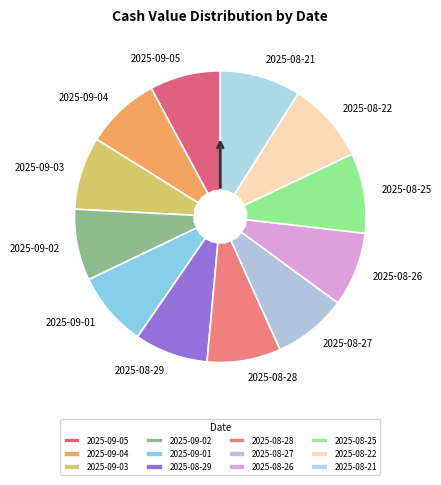

True or false: 2025-08-28 accounts for 18% of the total.

False